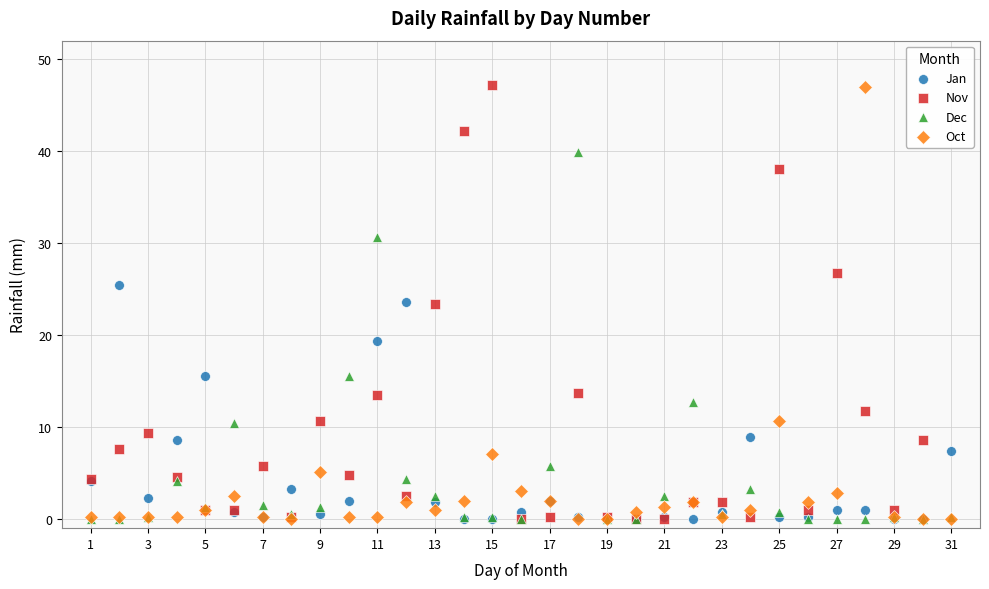

What are all the series names shown in the legend?

Jan, Nov, Dec, Oct